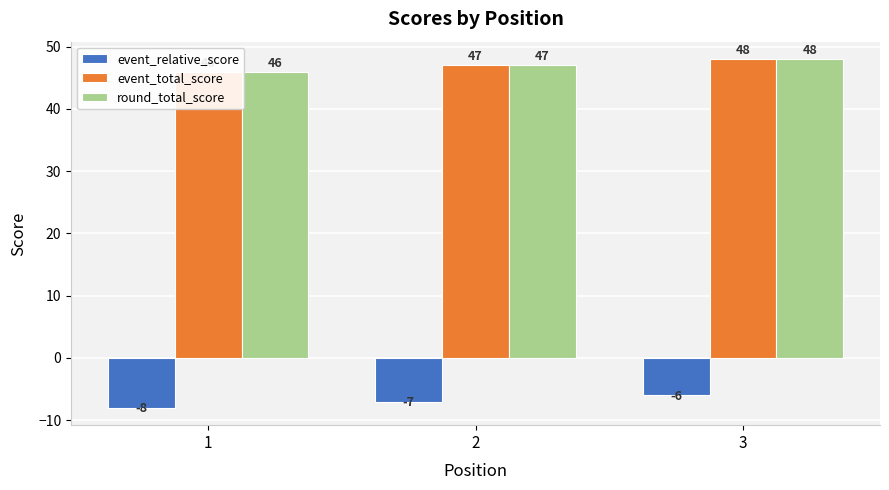

How many series are shown in this chart?

3